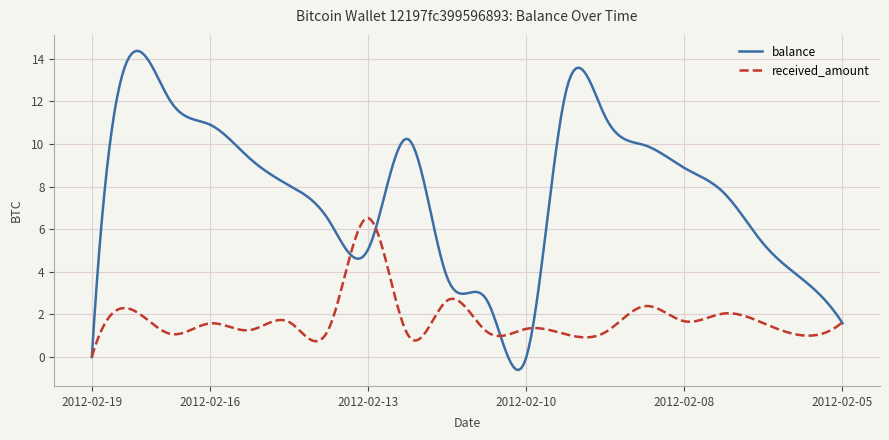

Does the chart display data point markers on the line(s)?

No